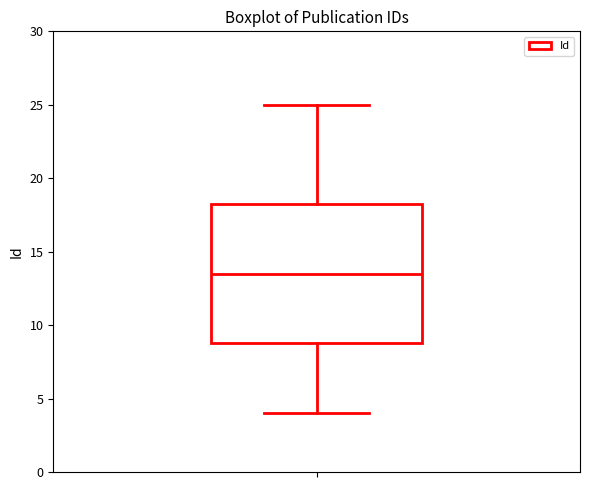

Transcribe this box plot: give where the median line is, the range the box spans, and where the two whiskers end, as read against the y-axis. The values are not printed on the chart, so give them approximately, as read against the axis.

median 13.5, box 9.0 to 18.5, whiskers 4.0 to 25.0